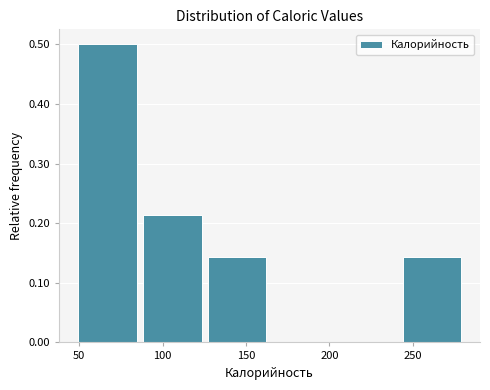

What is the height of the bar covering 90 to 125 on the x-axis? Neither the bar edges nor the heights are printed on the chart, so give them approximately, as read against the axes.

0.21